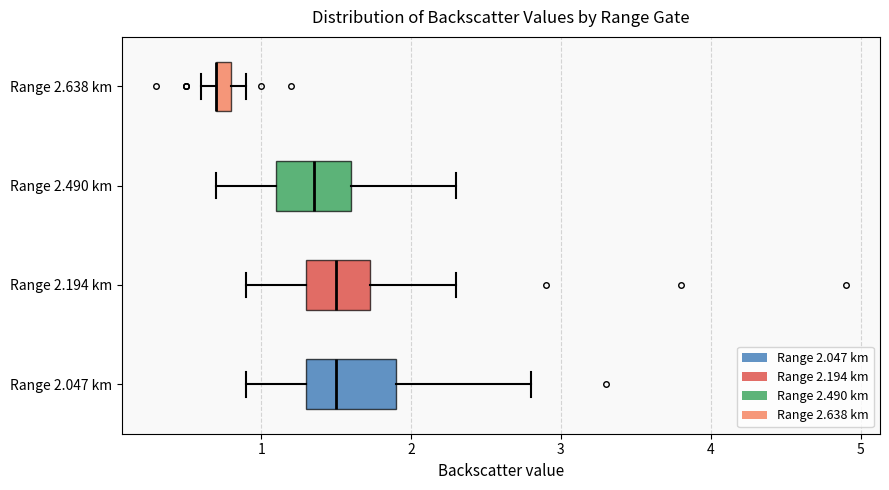

Where does the right whisker of the box for Range 2.490 km end on the x-axis? The values are not printed on the chart, so give them approximately, as read against the axis.

2.3